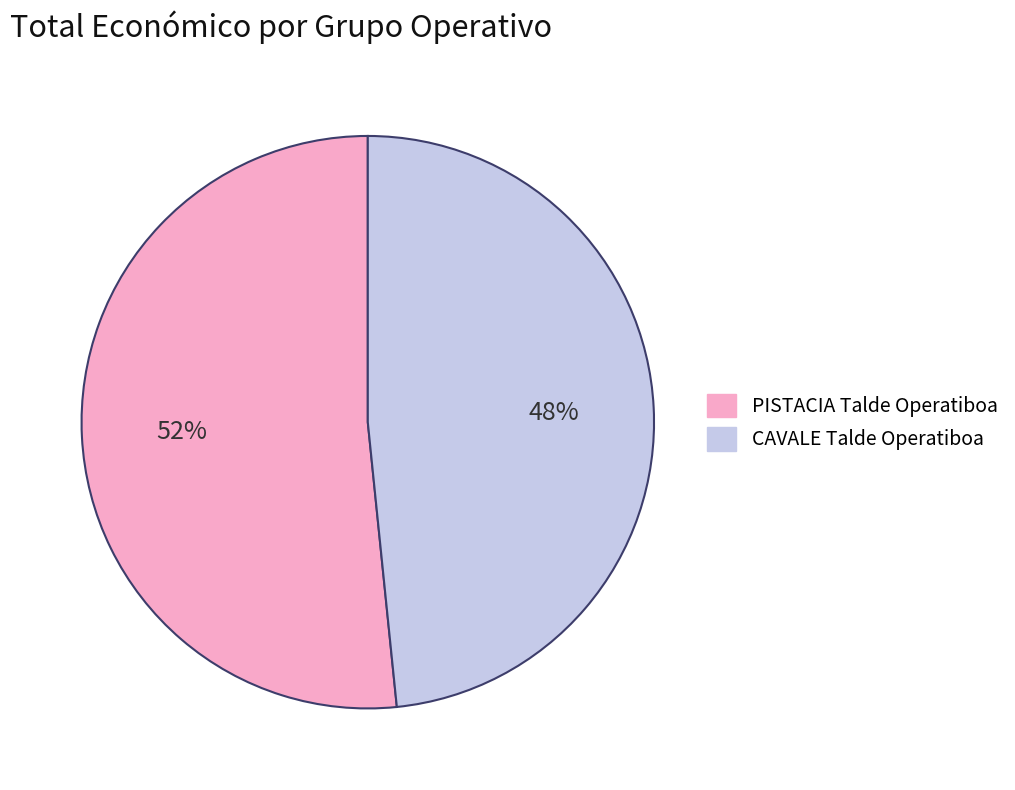

Is there a majority slice in this chart?

Yes